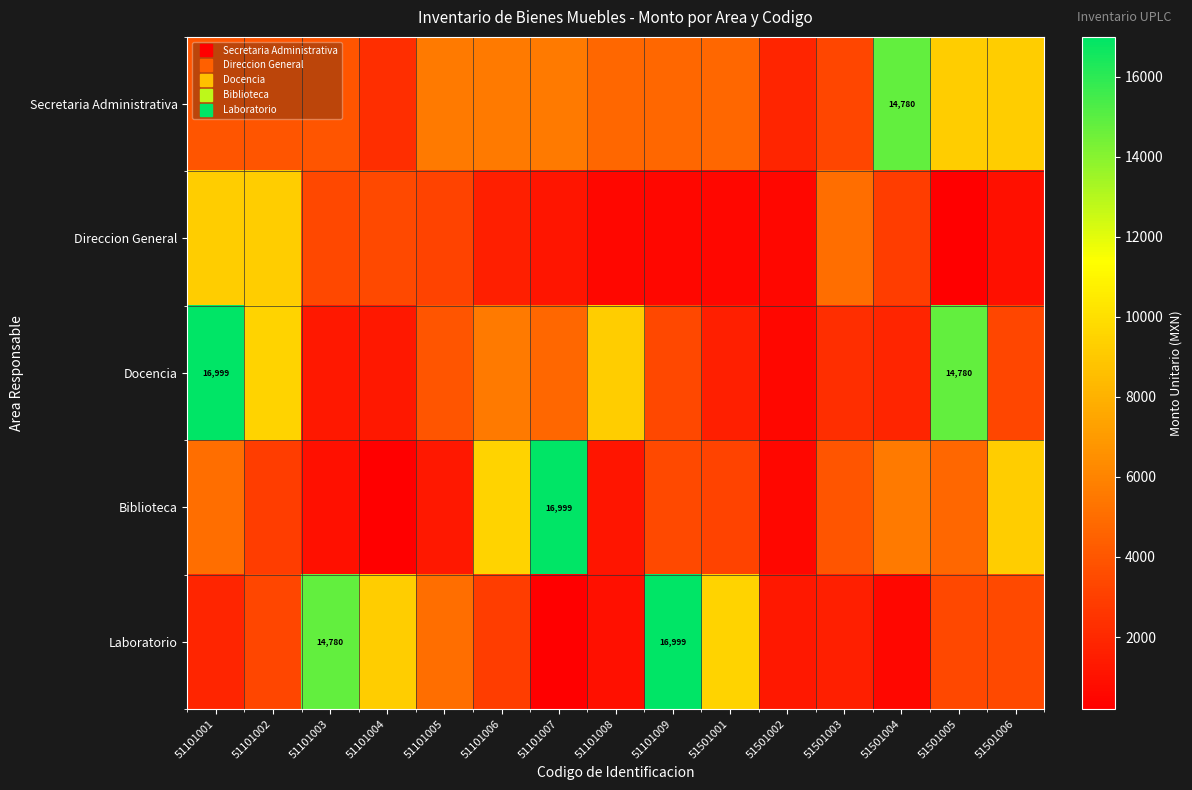

Is the value of Laboratorio at 51501002 greater than the value of Docencia at 51501006?

No